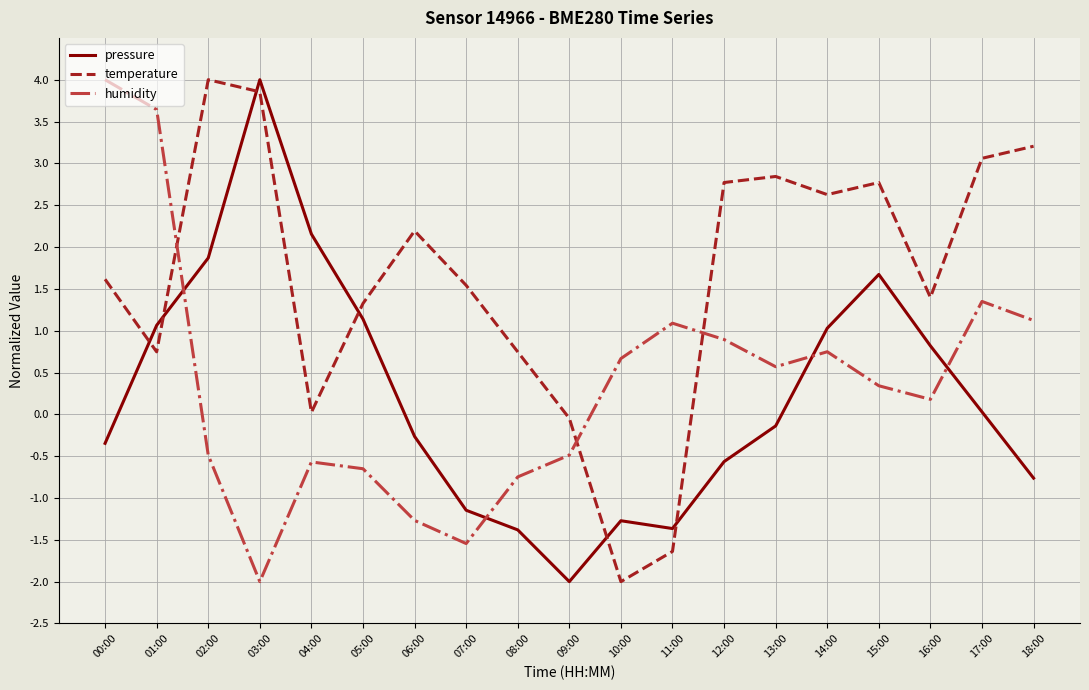

The pressure series shows -0.6 at 09:00. True or false?

False